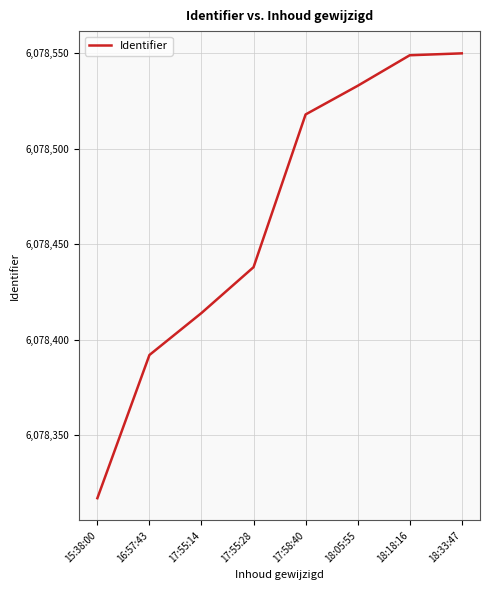

What is the smallest value displayed?

6078317